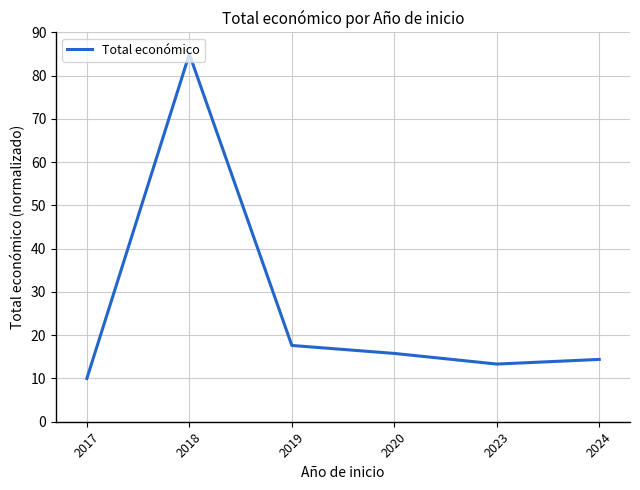

At which category does the chart reach its peak across all series?

2018